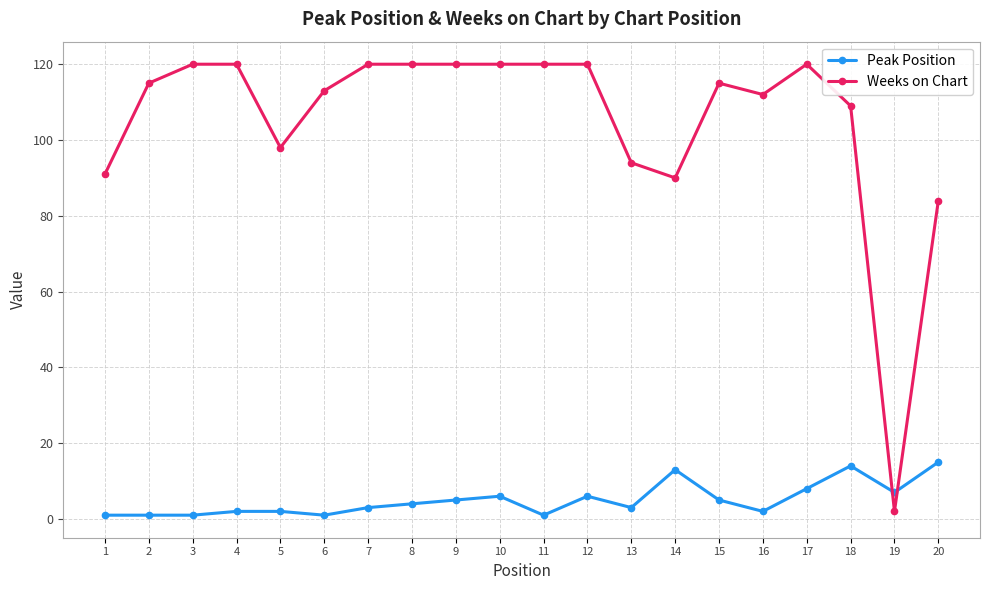

Which series changed the most between 5 and 11?

Weeks on Chart